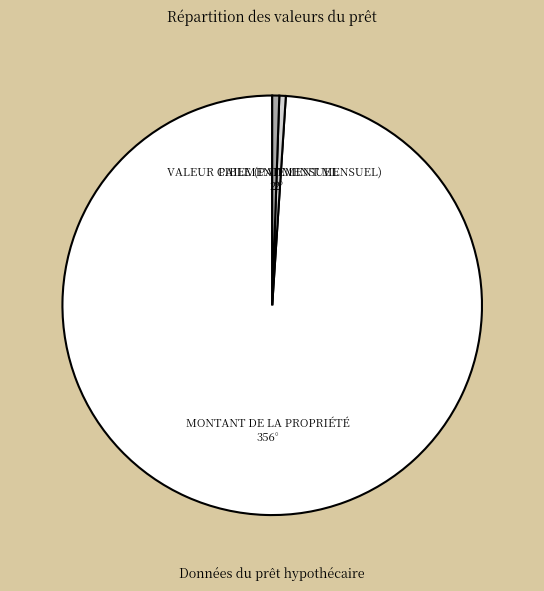

Does any single category account for the majority?

Yes